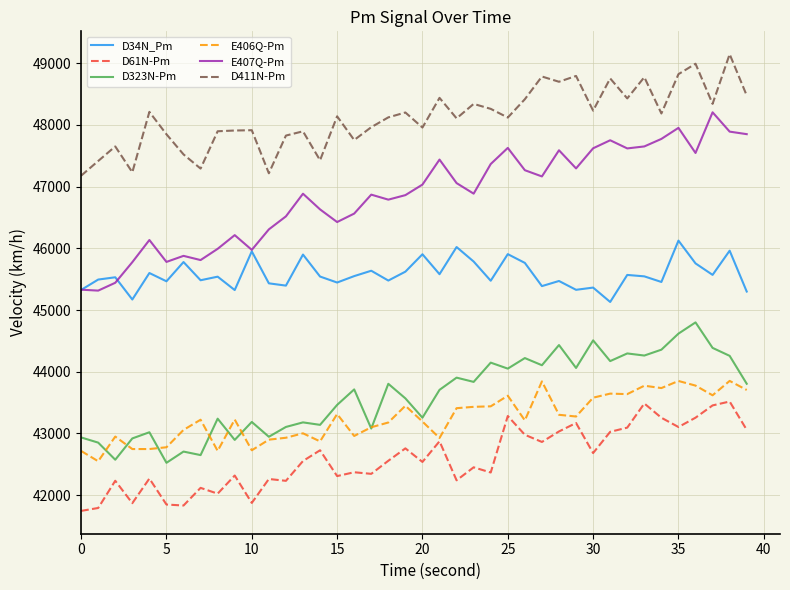

Rank the series by their maximum value, from highest to lowest.

D411N-Pm, E407Q-Pm, D34N_Pm, D323N-Pm, E406Q-Pm, D61N-Pm